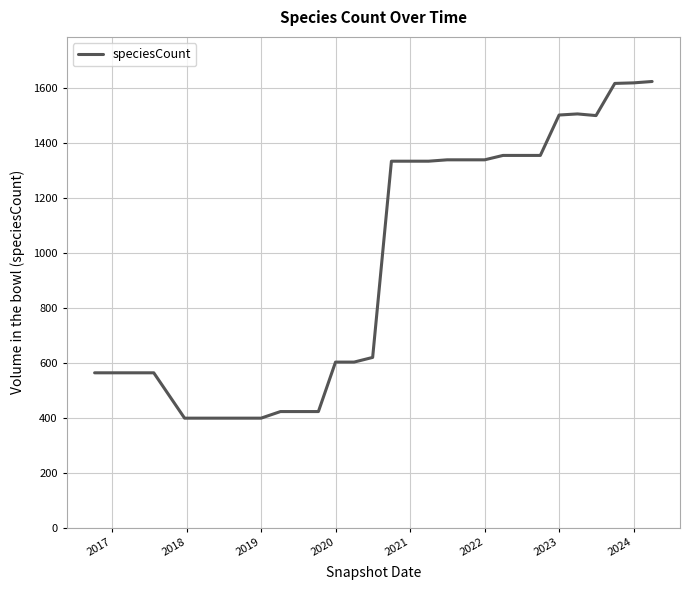

What is the greatest value displayed?

1623